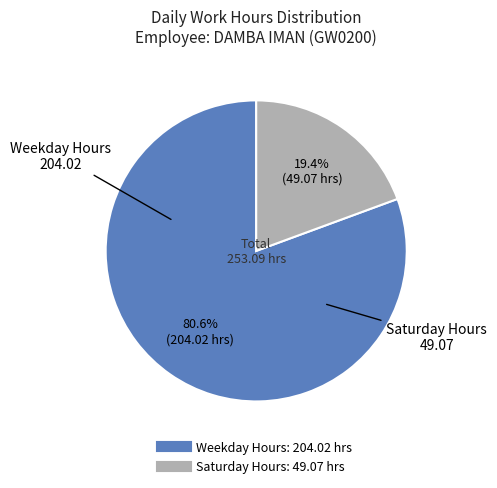

Is there a majority slice in this chart?

Yes